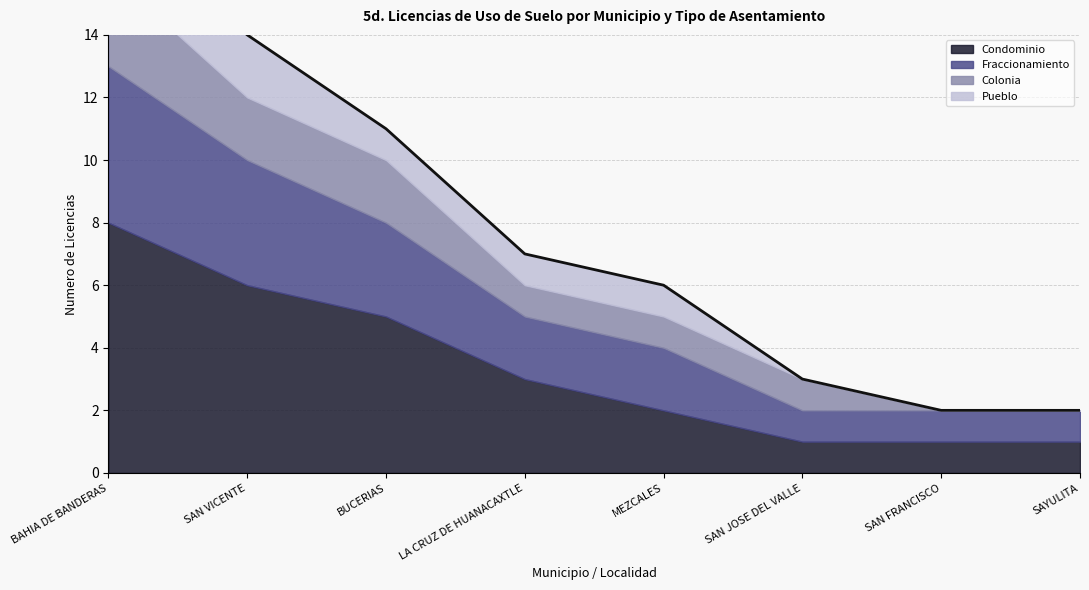

What is the label of the 2nd point from the right?

SAN FRANCISCO